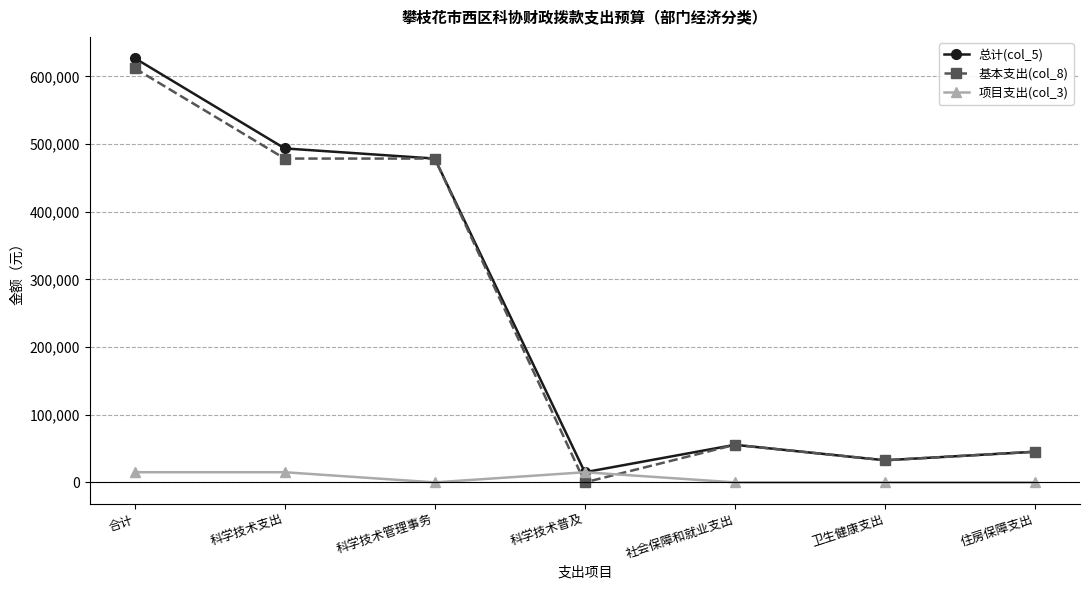

How many data points in 总计(col_5) are above 55527?

4